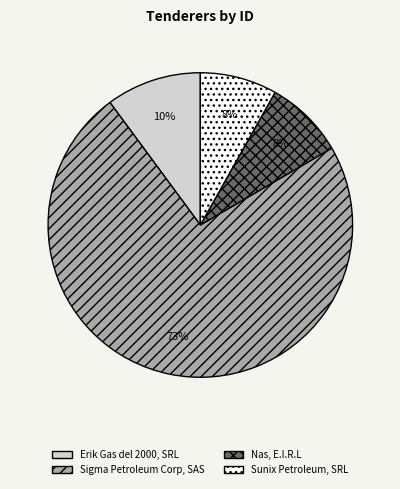

The Sigma Petroleum Corp, SAS slice represents 73% of the pie. True or false?

True